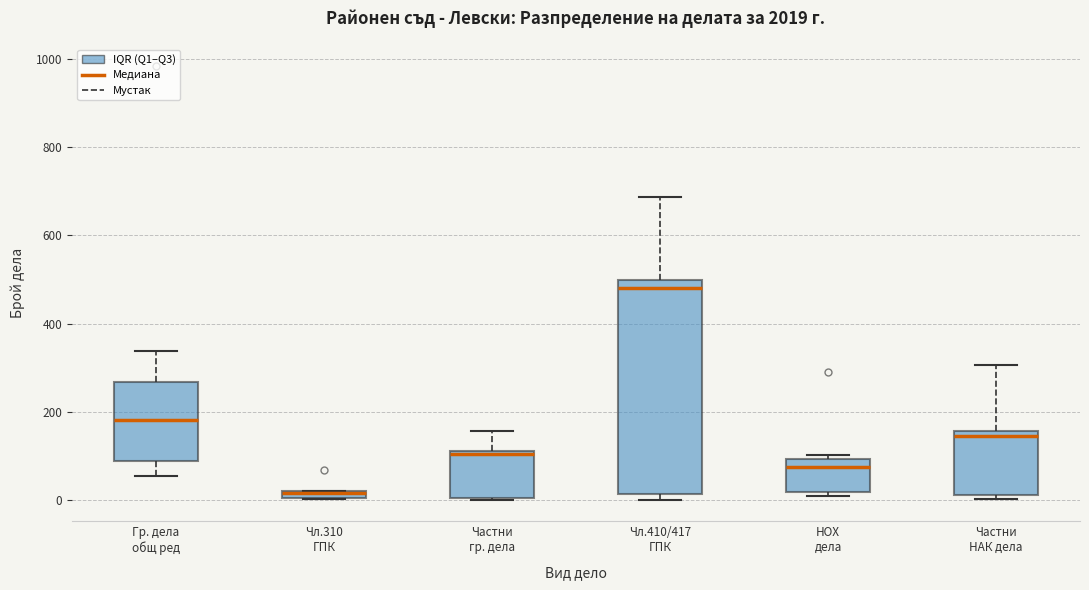

Which box is the tallest, from its lower edge to its upper edge?

Чл.410/417 ГПК